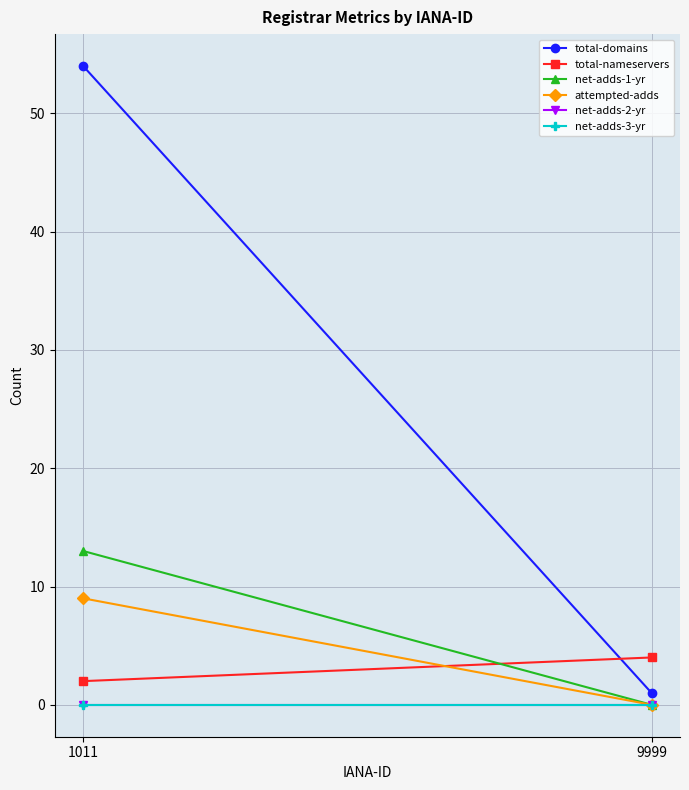

Which has a higher value, 1011 or 9999?

1011